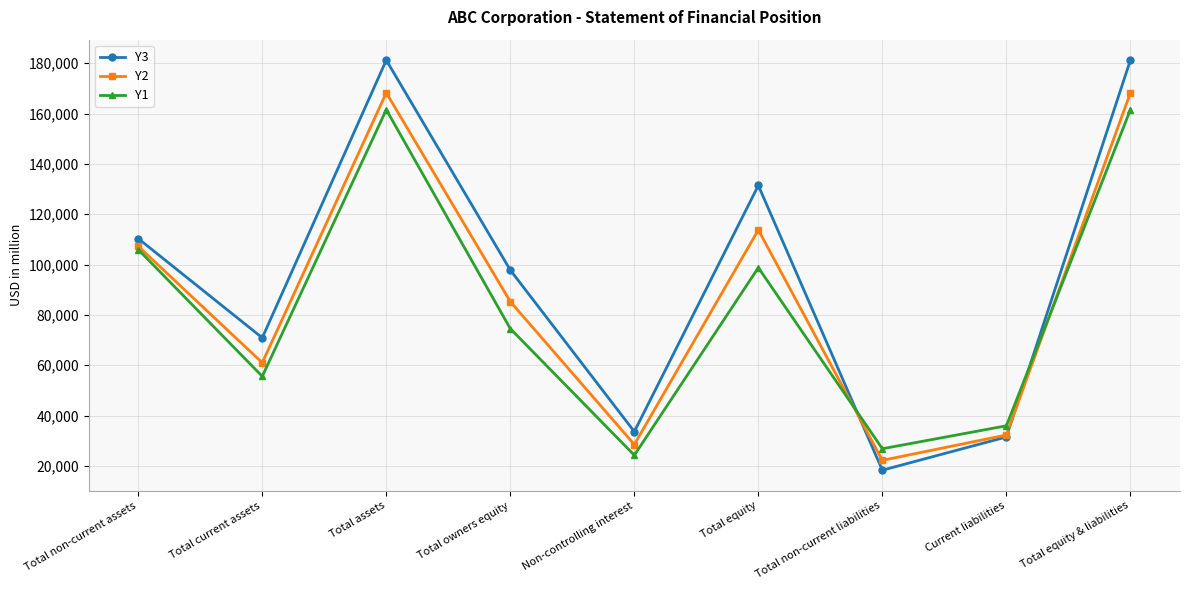

Is the value of Y2 at Non-controlling interest greater than the value of Y1 at Total equity?

No